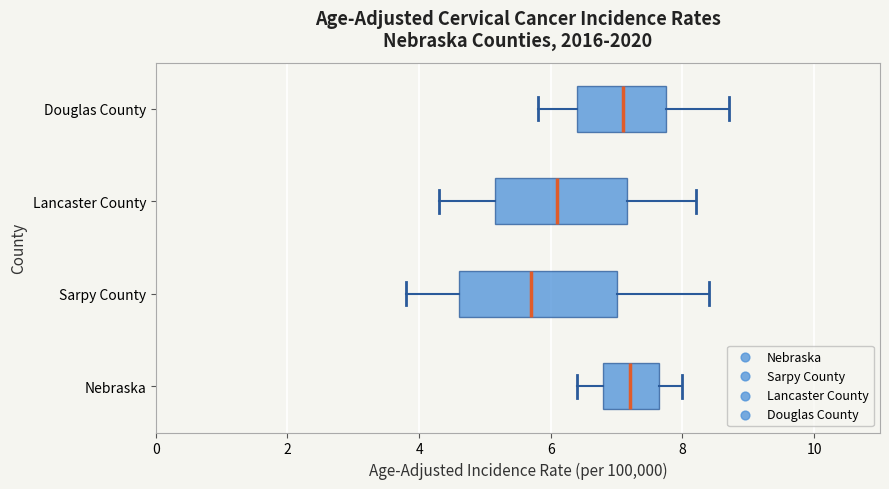

Which box has the furthest to the left median line?

Sarpy County